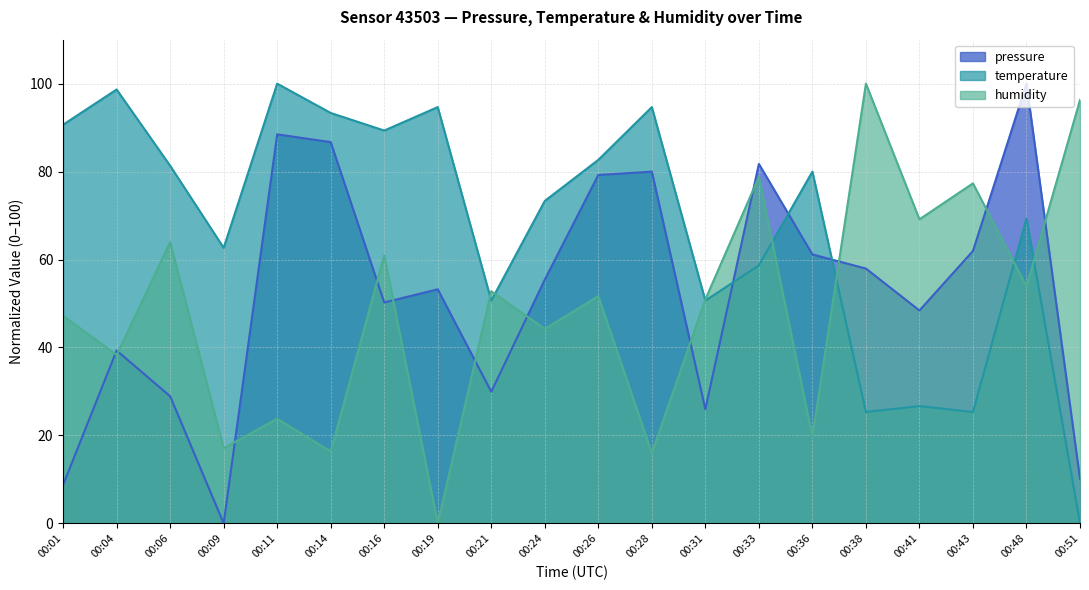

Which series has the largest total across all categories?

temperature